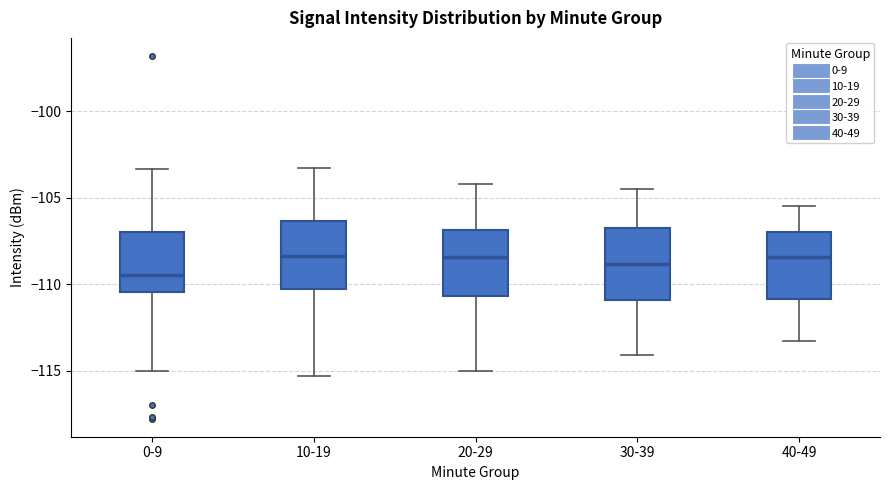

Reading left to right, transcribe this box plot: for each box, give where its median line is, the range the box spans, and where its two whiskers end, as read against the y-axis. The values are not printed on the chart, so give them approximately, as read against the axis.

0-9: median -109.5, box -110.5 to -107.0, whiskers -115.0 to -103.5
10-19: median -108.5, box -110.5 to -106.5, whiskers -115.5 to -103.5
20-29: median -108.5, box -110.5 to -107.0, whiskers -115.0 to -104.0
30-39: median -109.0, box -111.0 to -107.0, whiskers -114.0 to -104.5
40-49: median -108.5, box -111.0 to -107.0, whiskers -113.5 to -105.5